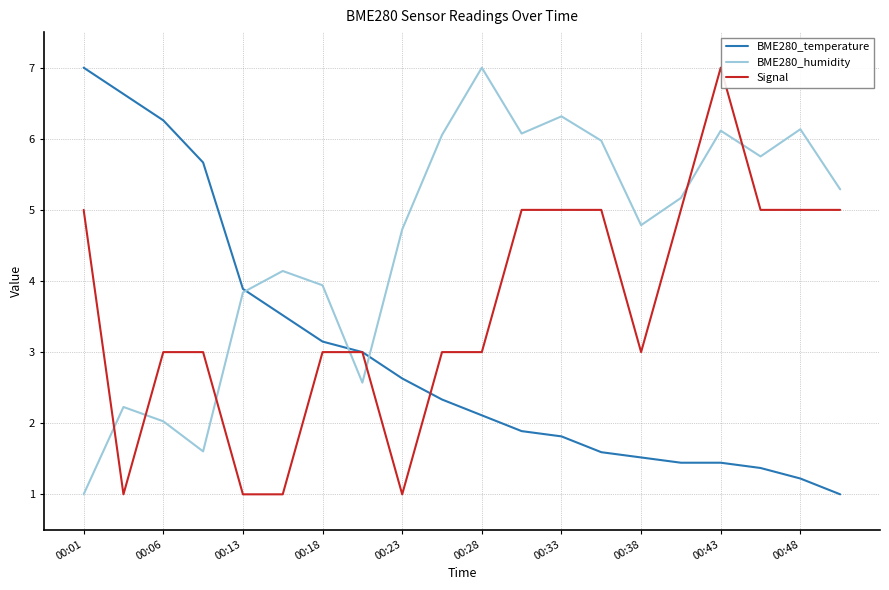

List the series in order of their overall mean, highest first.

BME280_humidity, Signal, BME280_temperature